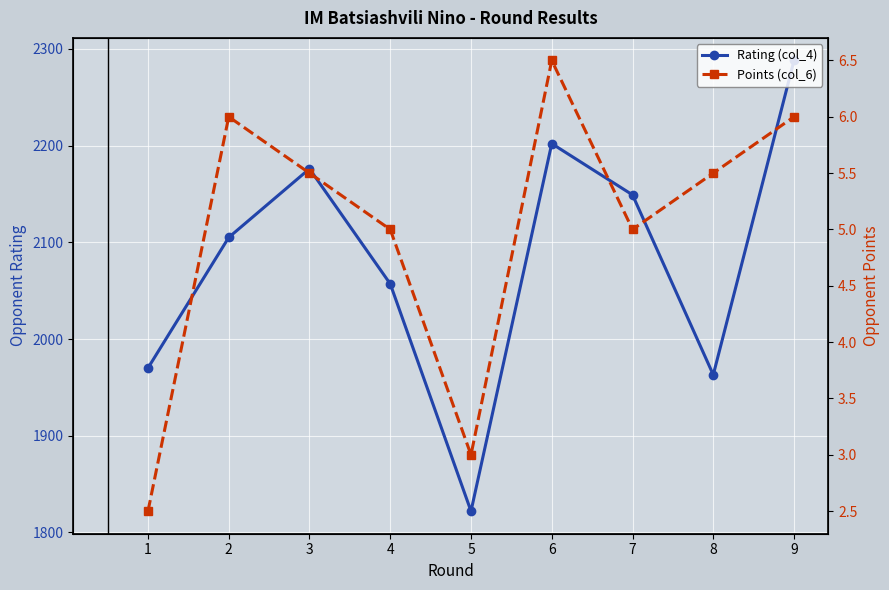

At which label does Rating (col_4) first exceed 2105?

3